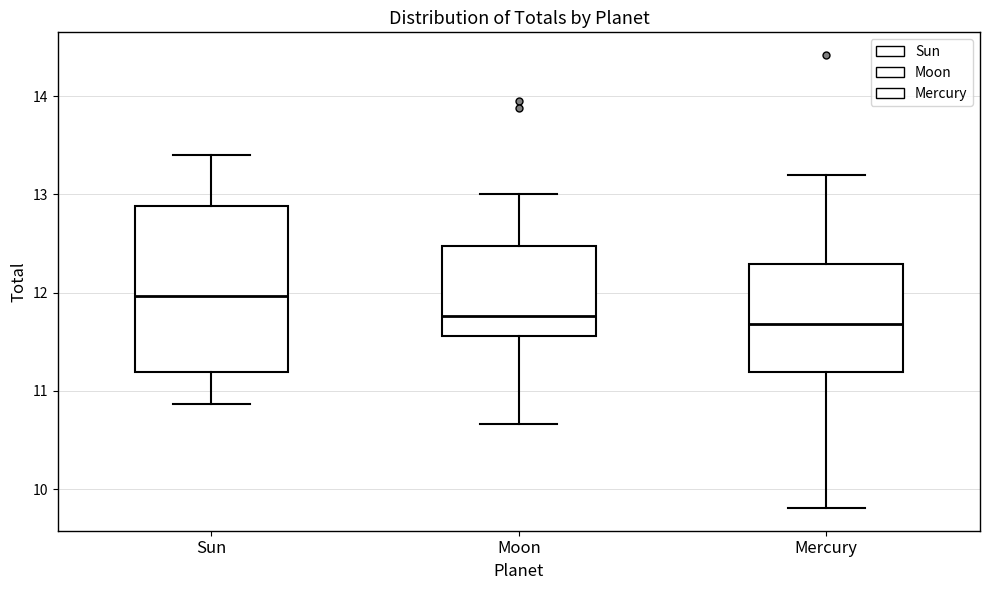

Which box is the tallest, from its lower edge to its upper edge?

Sun